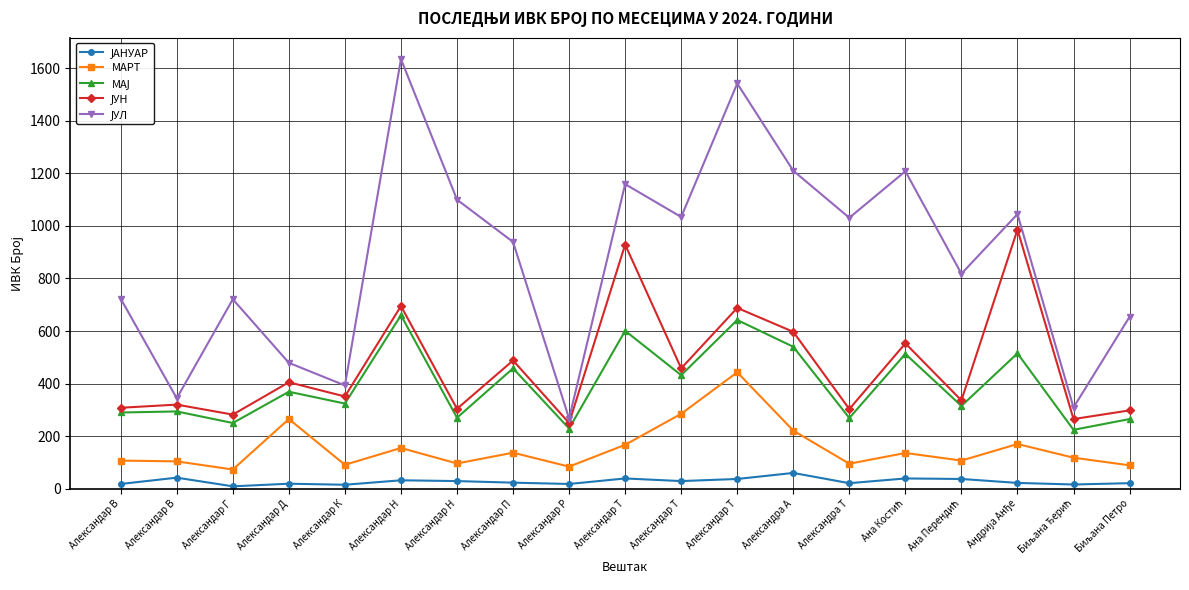

Where does the ЈАНУАР series first go above 23?

Александар В